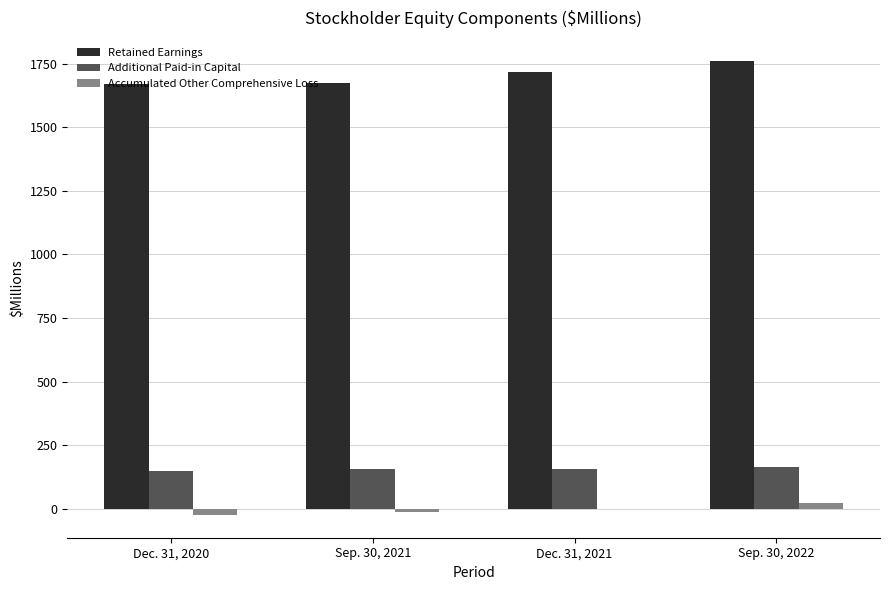

What is the greatest value displayed?

1762.7